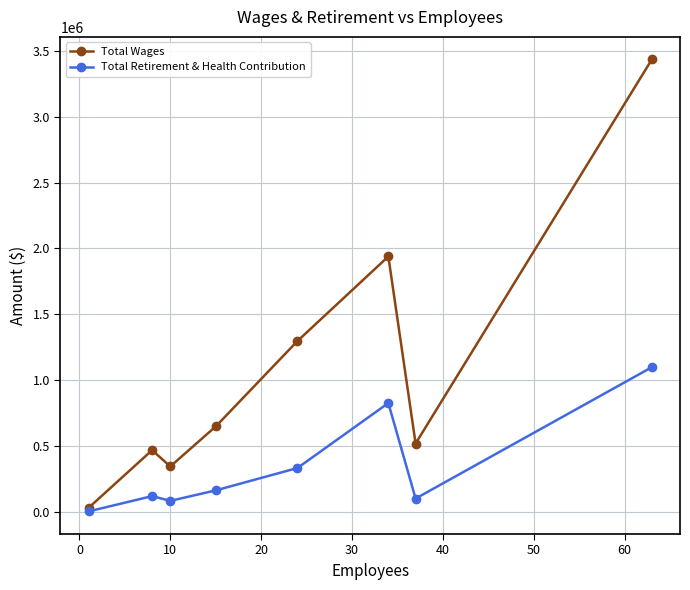

Which series has the largest range (max minus min)?

Total Wages